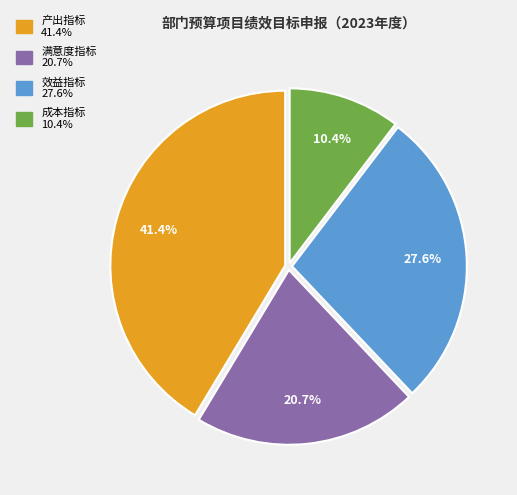

Count the number of slices in the pie.

4